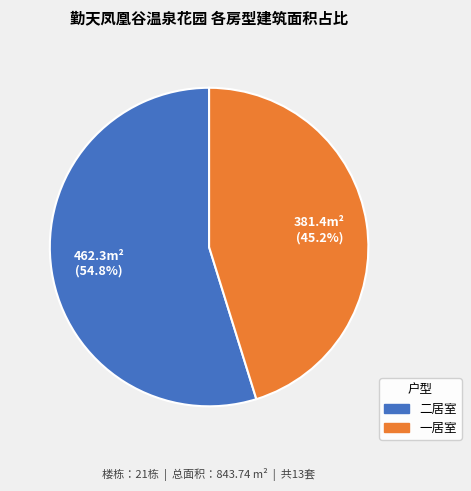

Is there any slice that represents more than half of the pie?

Yes